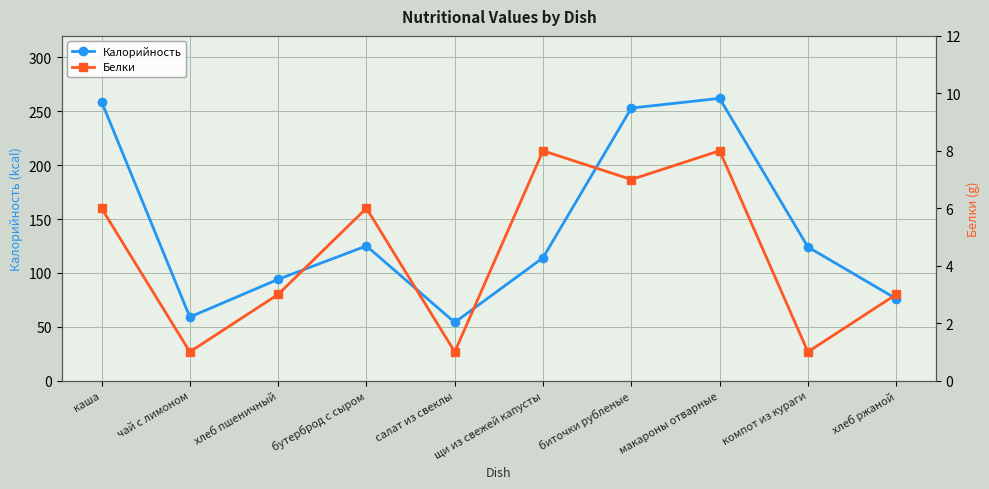

At which category is the sum across all series the highest?

макароны отварные